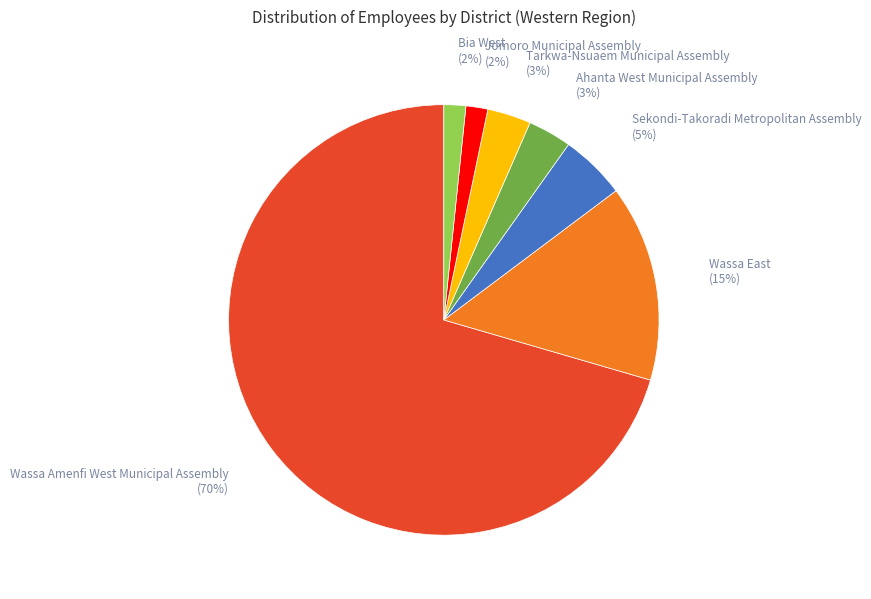

Do Wassa Amenfi West Municipal Assembly (70%) and Ahanta West Municipal Assembly (3%) together represent more than half of the pie?

Yes